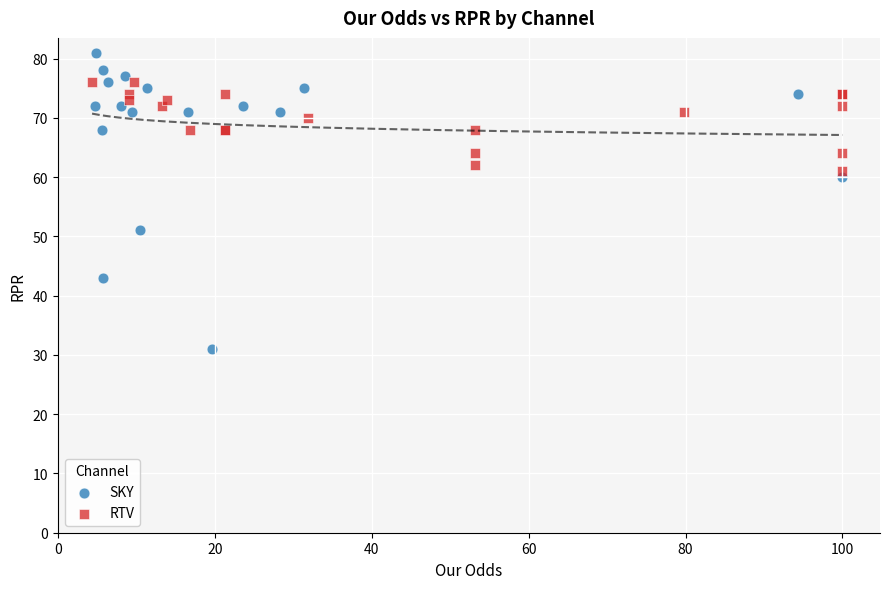

Which series reaches the maximum Y coordinate?

SKY